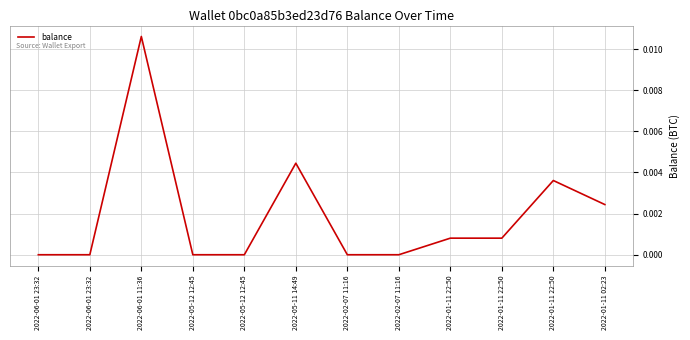

How many lines are shown in the chart?

1